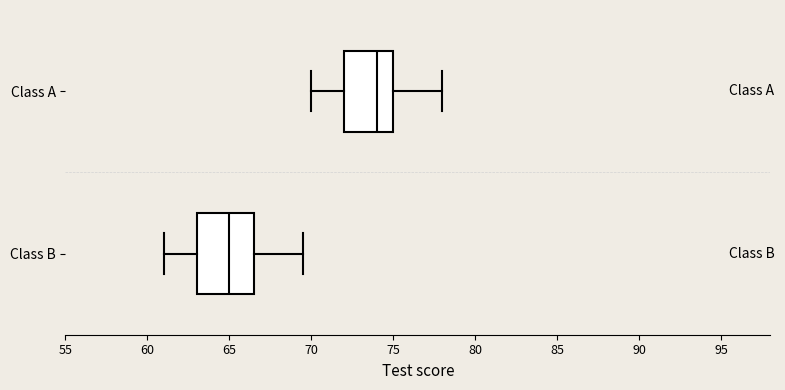

Which box has the furthest to the left median line?

Class B